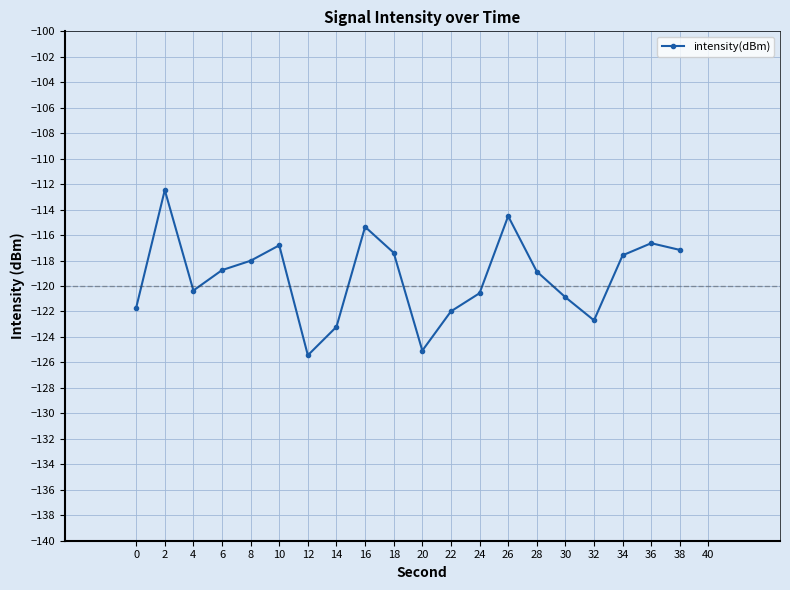

How many lines are shown in the chart?

1